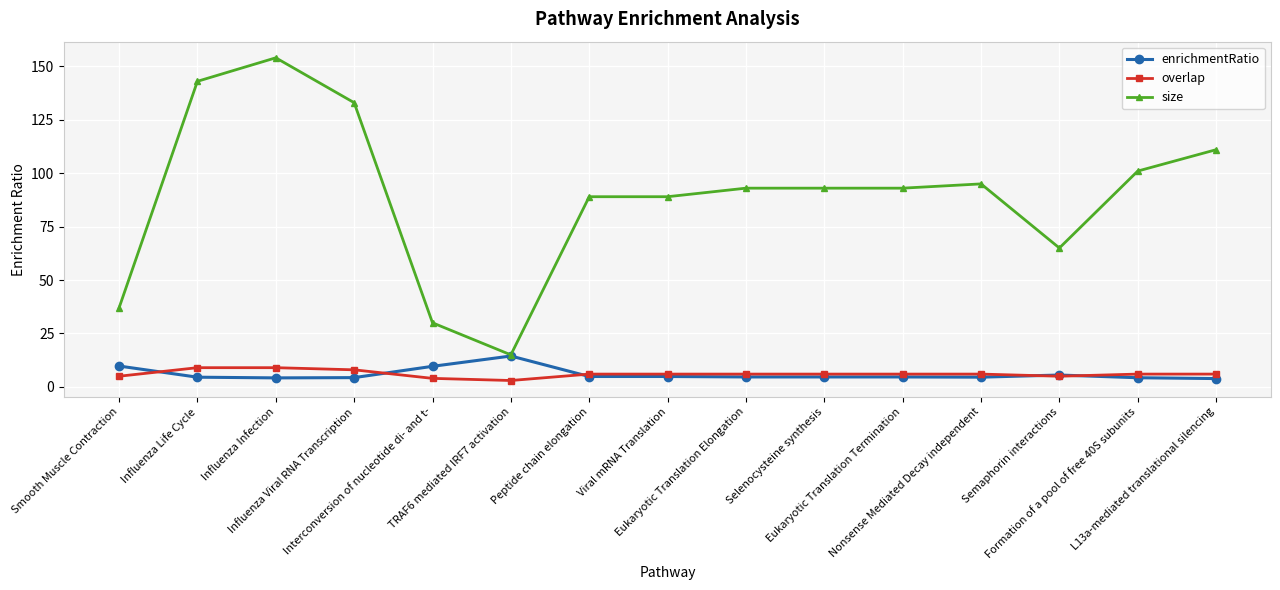

Read the enrichmentRatio value at L13a-mediated translational silencing.

3.9